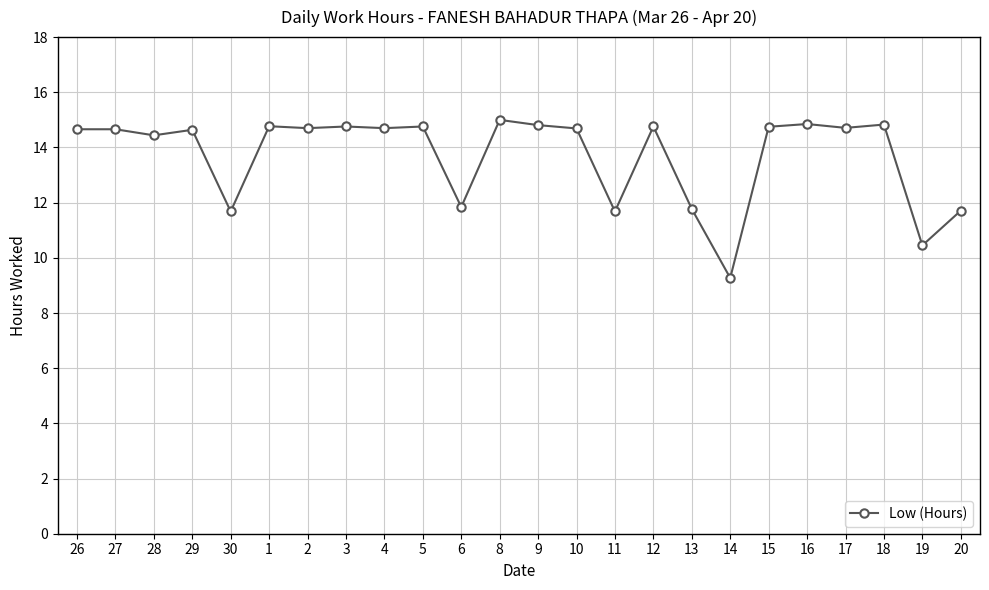

Which label corresponds to the largest value in the chart?

8